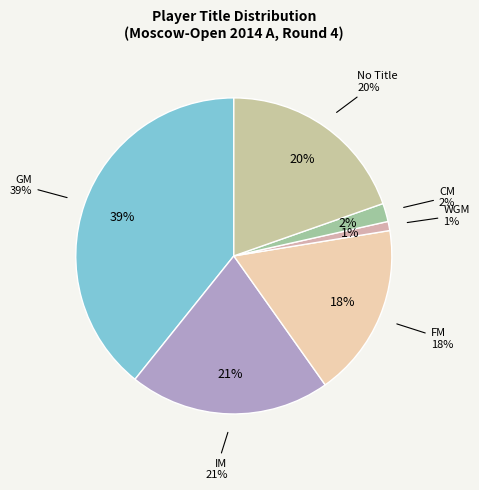

Does CM account for over 50% of the chart?

No